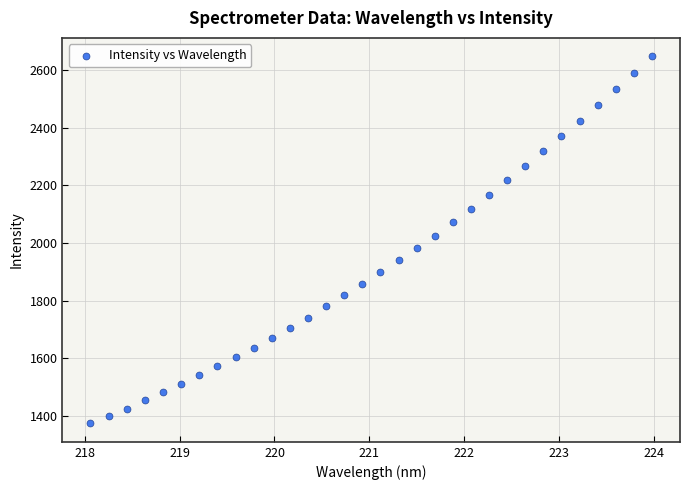

What is the range of X values (max minus min)?

5.9